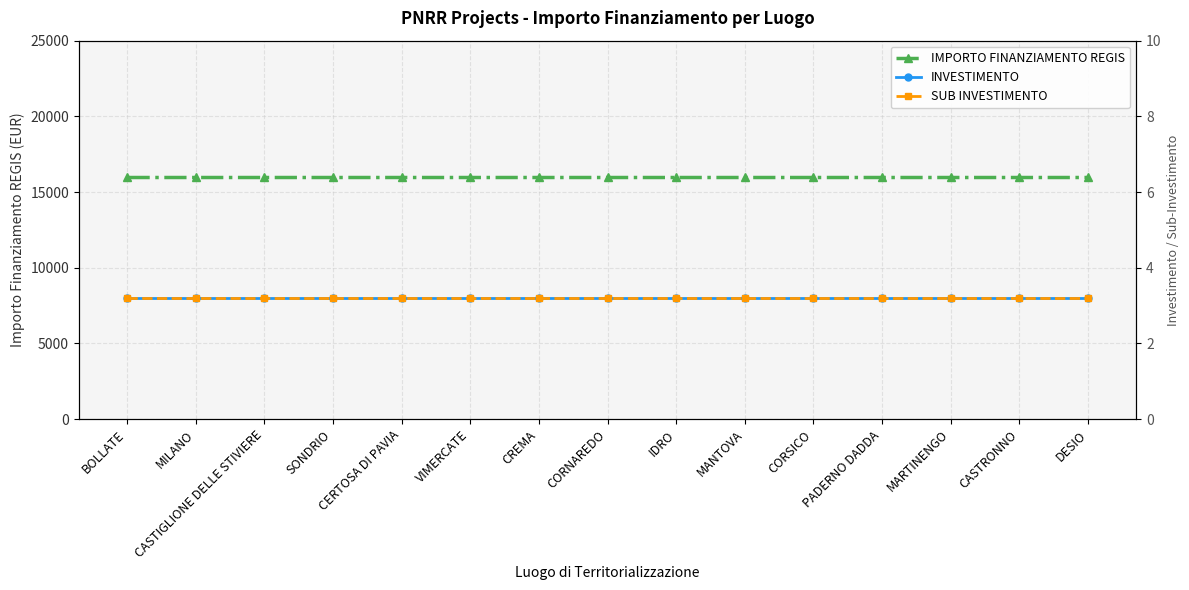

Between CORNAREDO and CASTRONNO, which is larger?

CORNAREDO